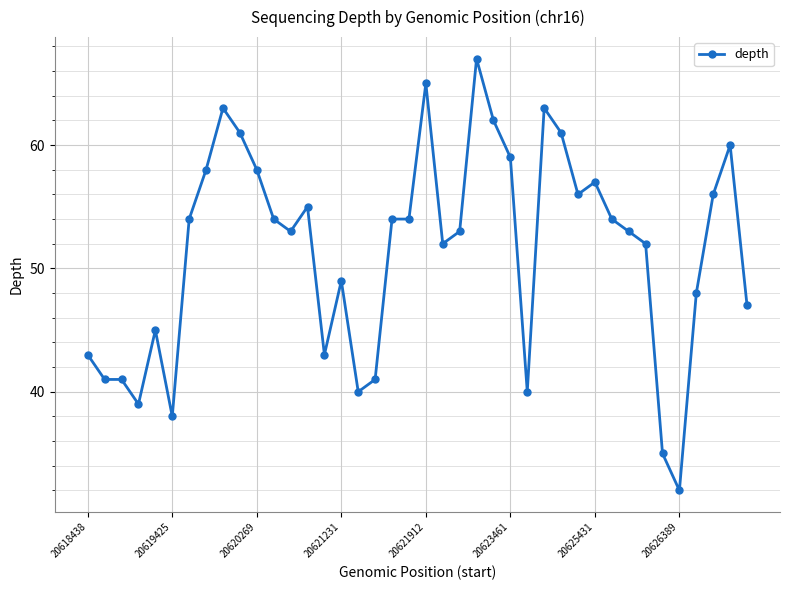

What is the average value?

51